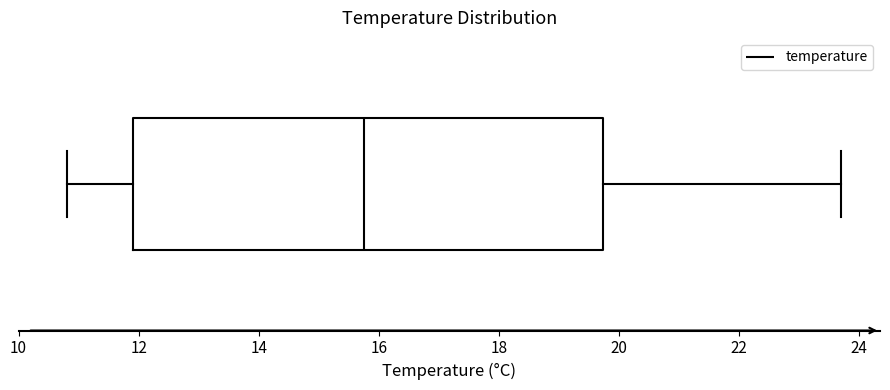

Where is the right edge of the box on the x-axis? The values are not printed on the chart, so give them approximately, as read against the axis.

19.8